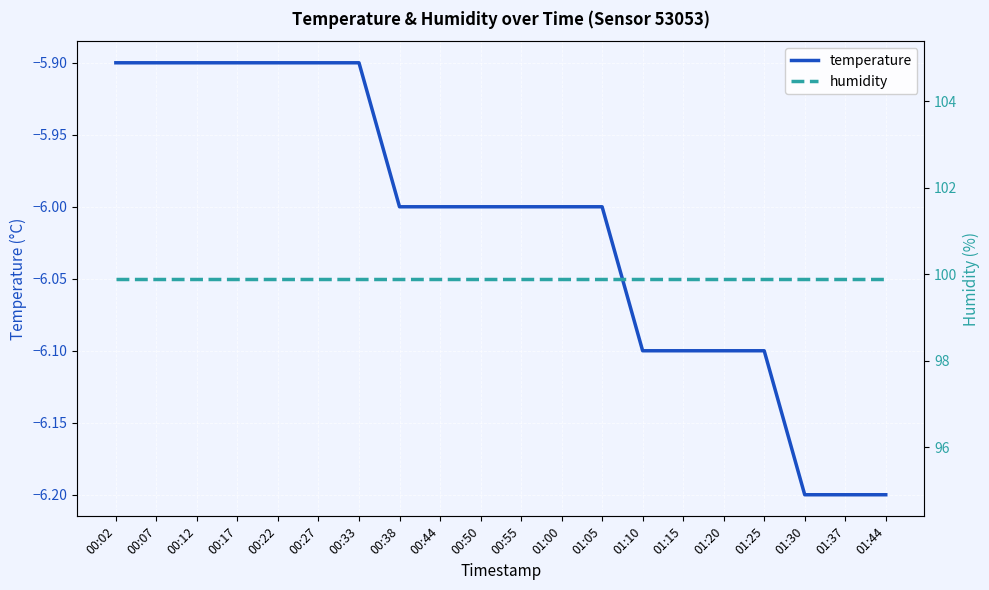

True or false: humidity and temperature cross at least once.

False